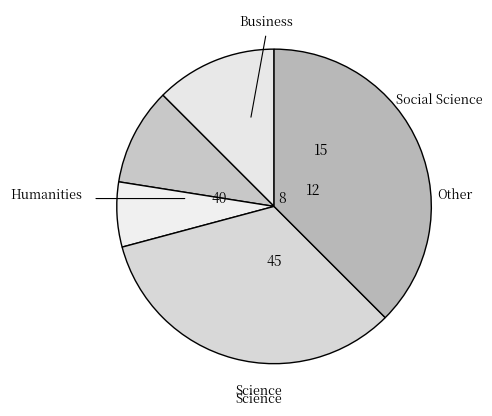

Count the number of slices in the pie.

5